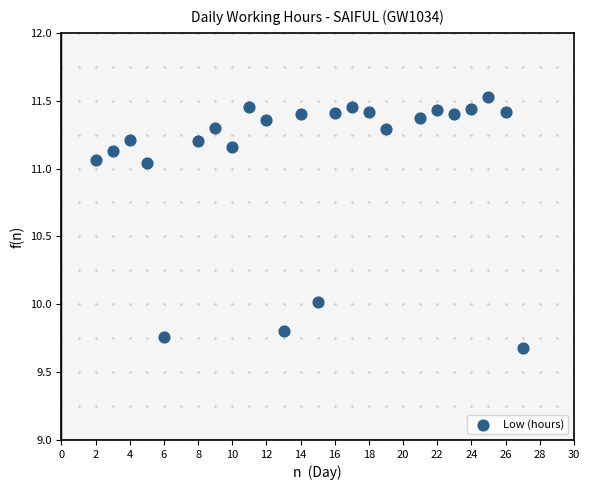

Count the number of points in this scatter plot.

24